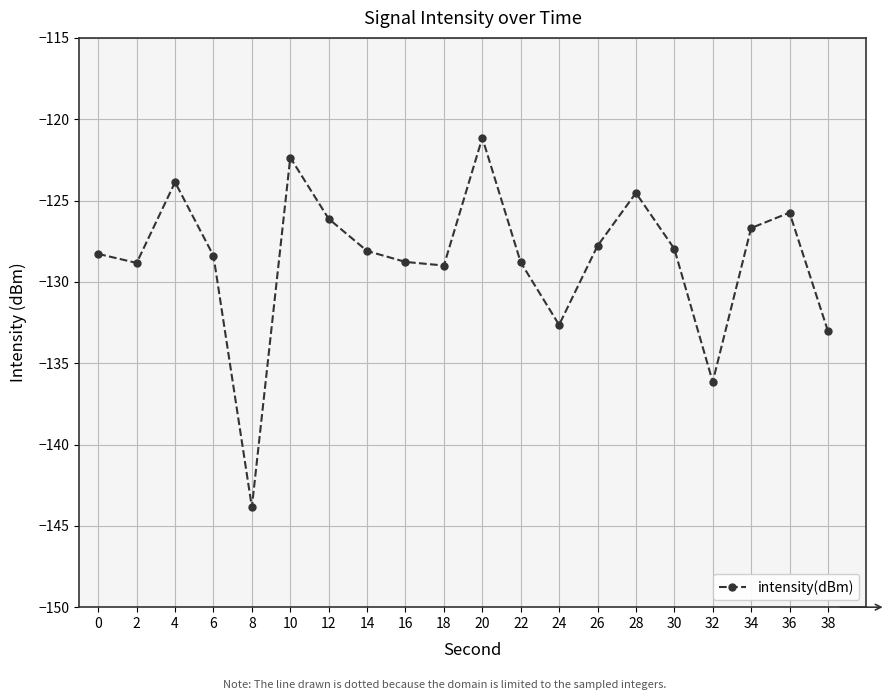

What is the value of the 8th point from the left?

-128.1